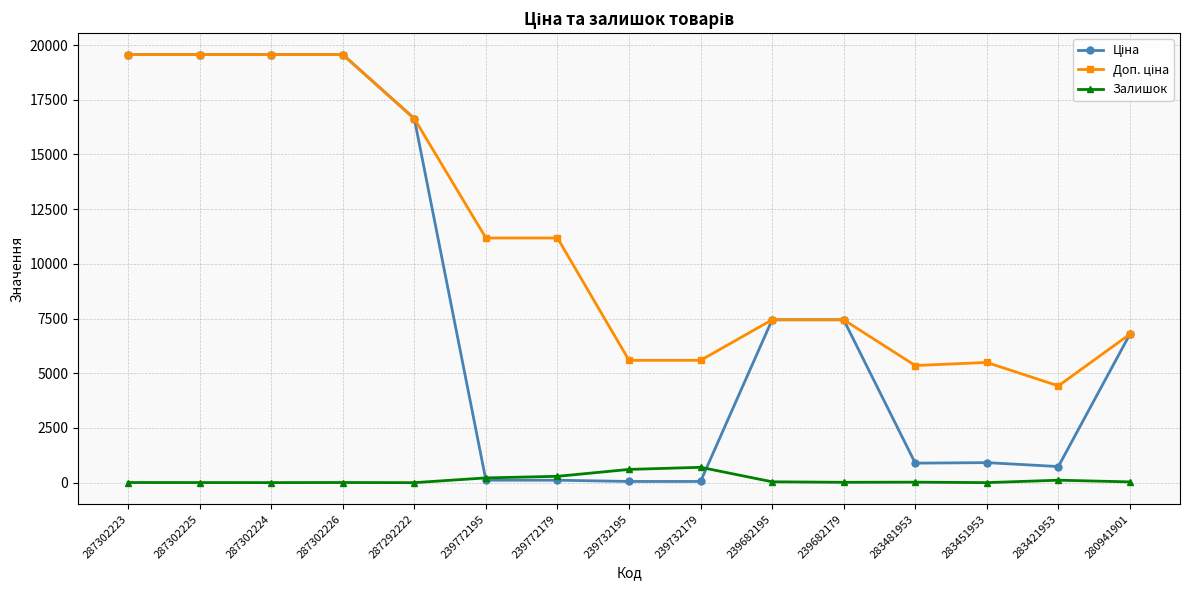

How many series are shown in this chart?

3